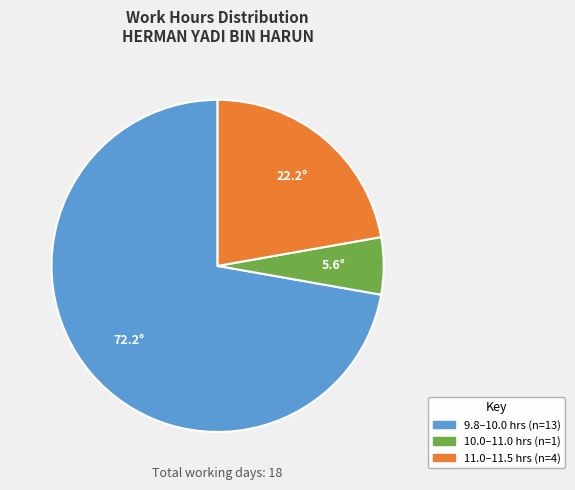

Does any single category account for the majority?

Yes